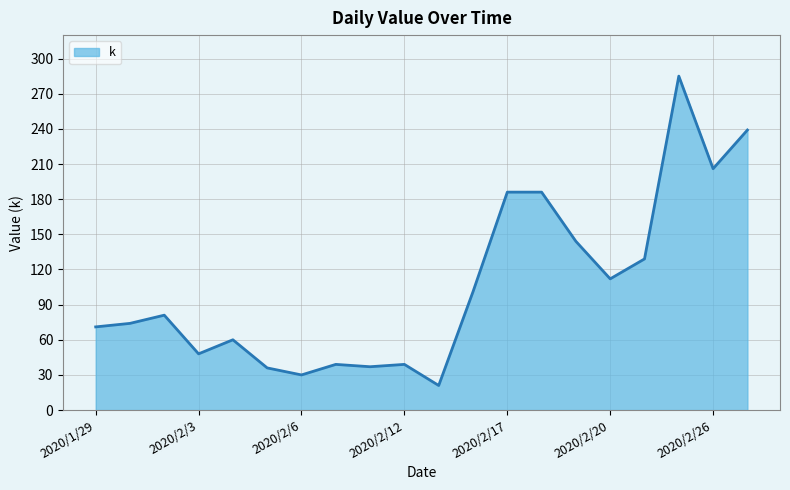

What is the greatest value displayed?

285